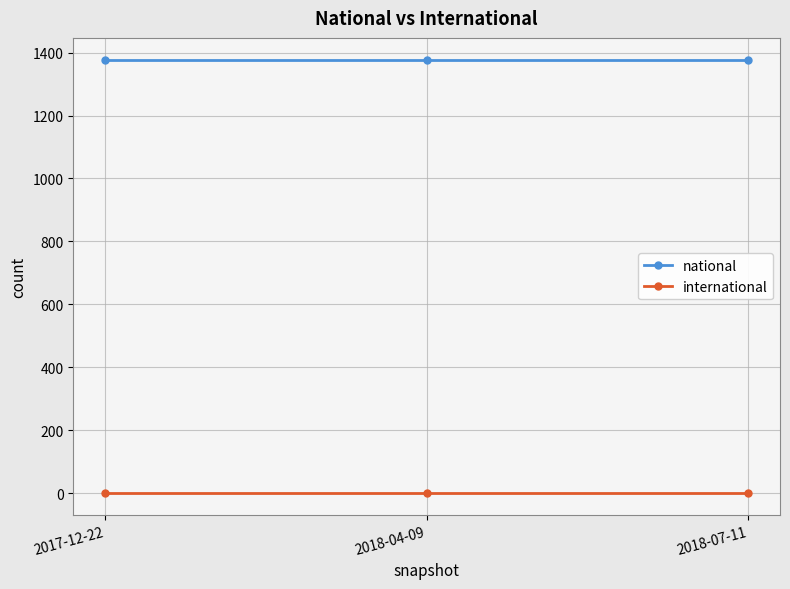

What is the value of the national point at the 3rd from the left?

1378